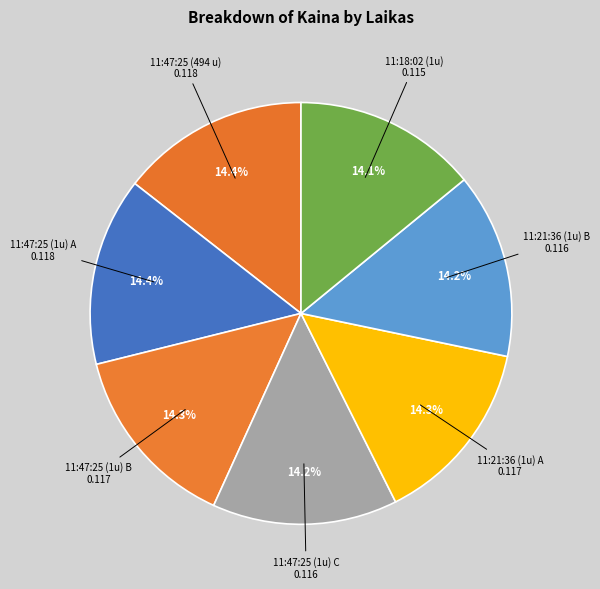

What is the total percentage of 11:47:25 (1u) B and 11:18:02 (1u)?

28.4%